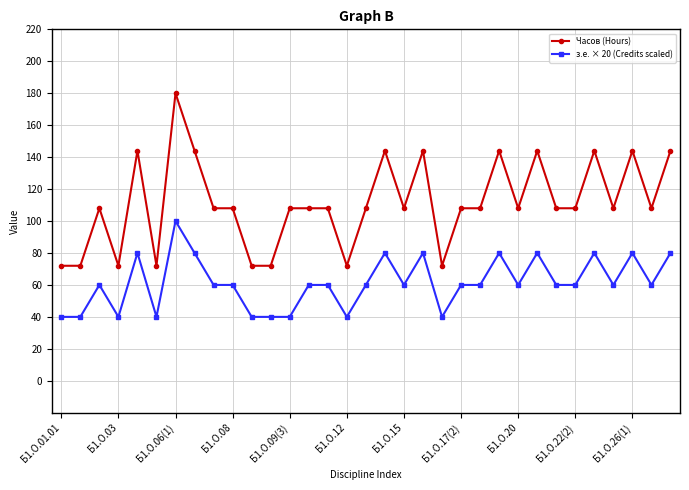

What is the smallest value displayed?

40